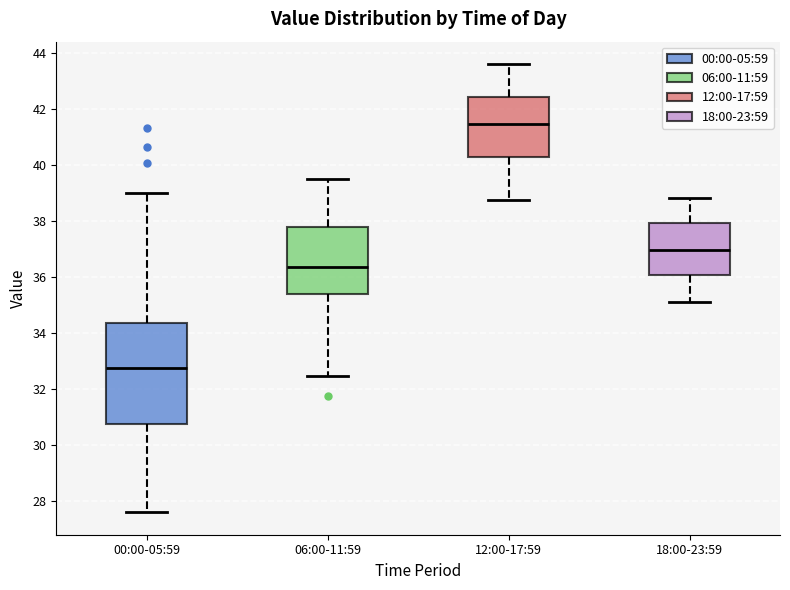

Reading left to right, read every box against the y-axis: the position of its median line, the range the box covers, and the ends of its whiskers. The values are not printed on the chart, so give them approximately, as read against the axis.

00:00-05:59: median 32.8, box 30.8 to 34.4, whiskers 27.6 to 39.0
06:00-11:59: median 36.4, box 35.4 to 37.8, whiskers 32.4 to 39.6
12:00-17:59: median 41.4, box 40.2 to 42.4, whiskers 38.8 to 43.6
18:00-23:59: median 37.0, box 36.0 to 38.0, whiskers 35.2 to 38.8